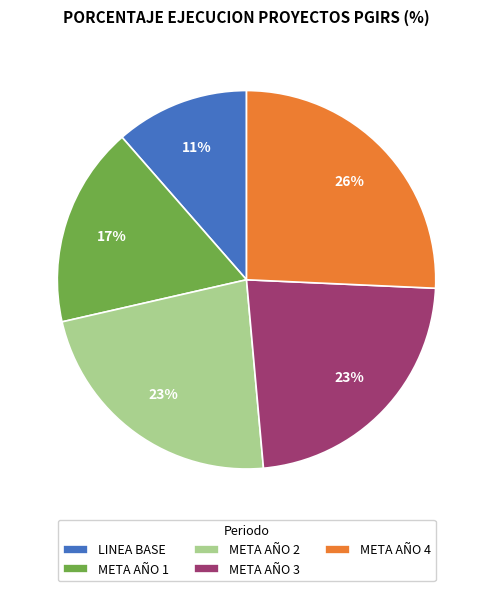

True or false: META AÑO 1 accounts for 27% of the total.

False